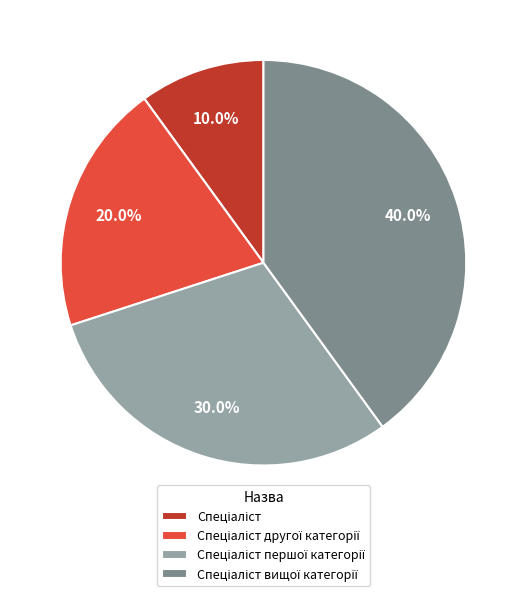

To the nearest percent, what is the difference between the largest and smallest slice percentages?

30%